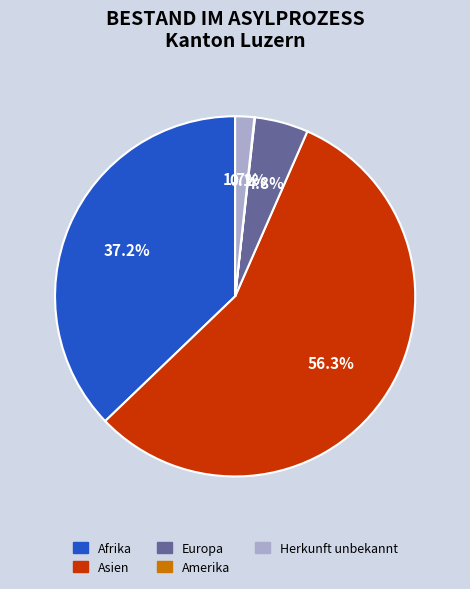

Which has a higher value, Afrika or Europa?

Afrika